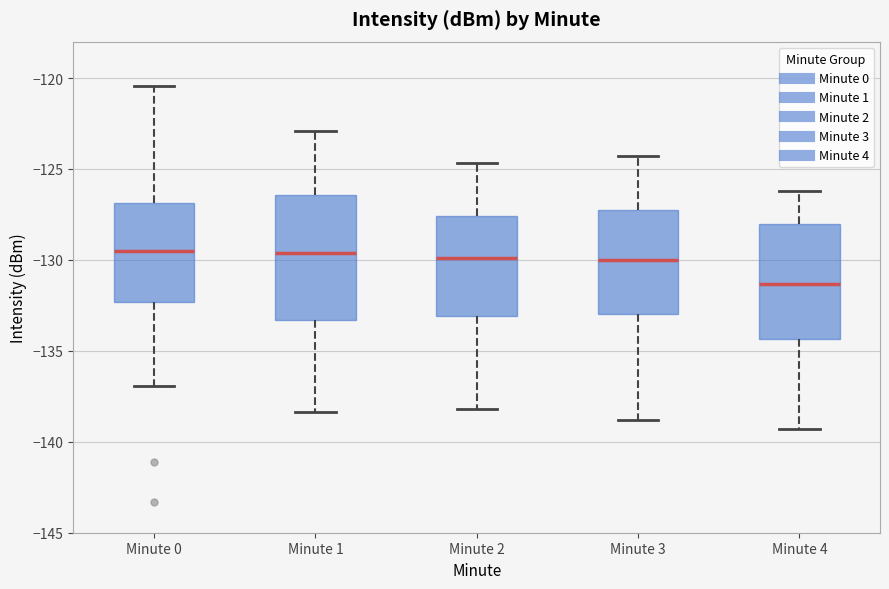

Which box's median line is the lowest?

Minute 4